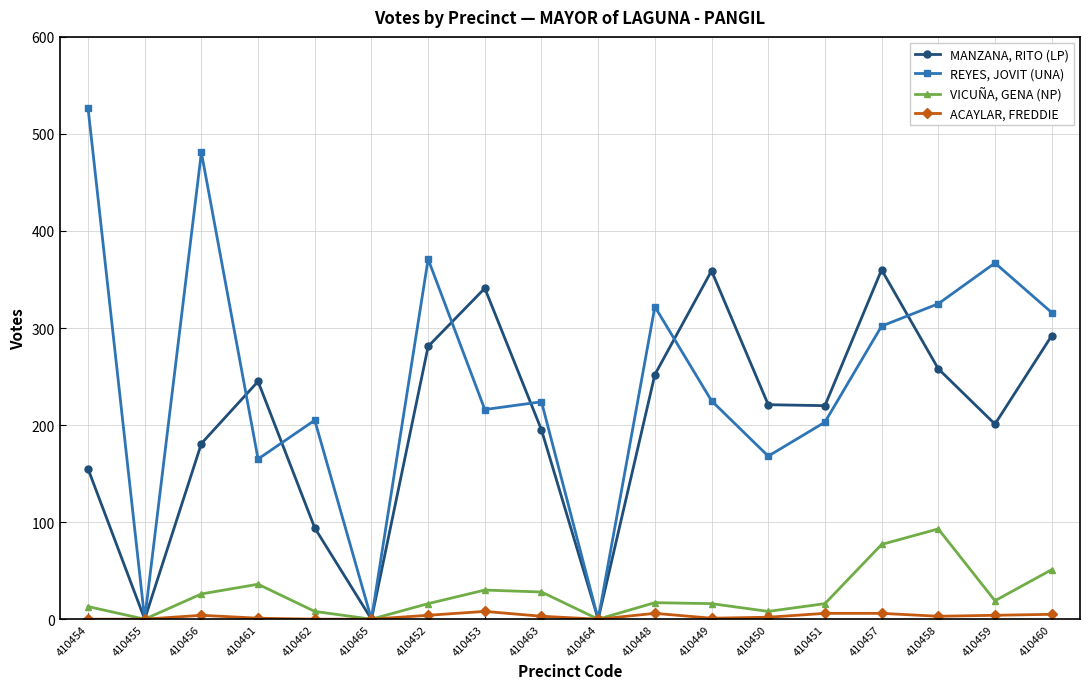

Count the number of data series in this chart.

4